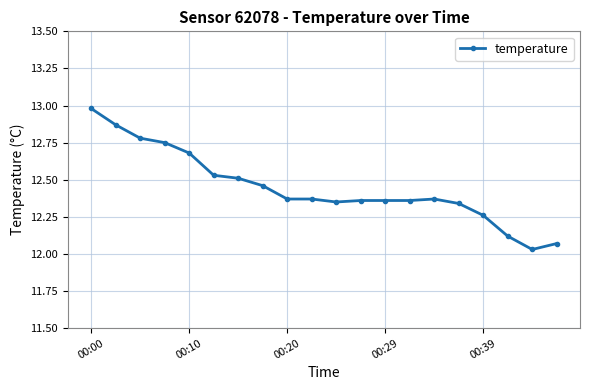

What is the greatest value displayed?

13.0